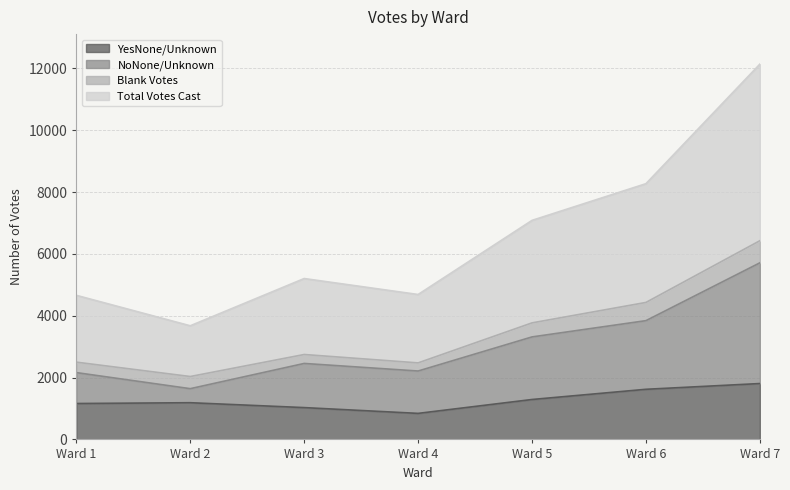

Between Ward 3 and Ward 5, which series saw the biggest shift?

Total Votes Cast